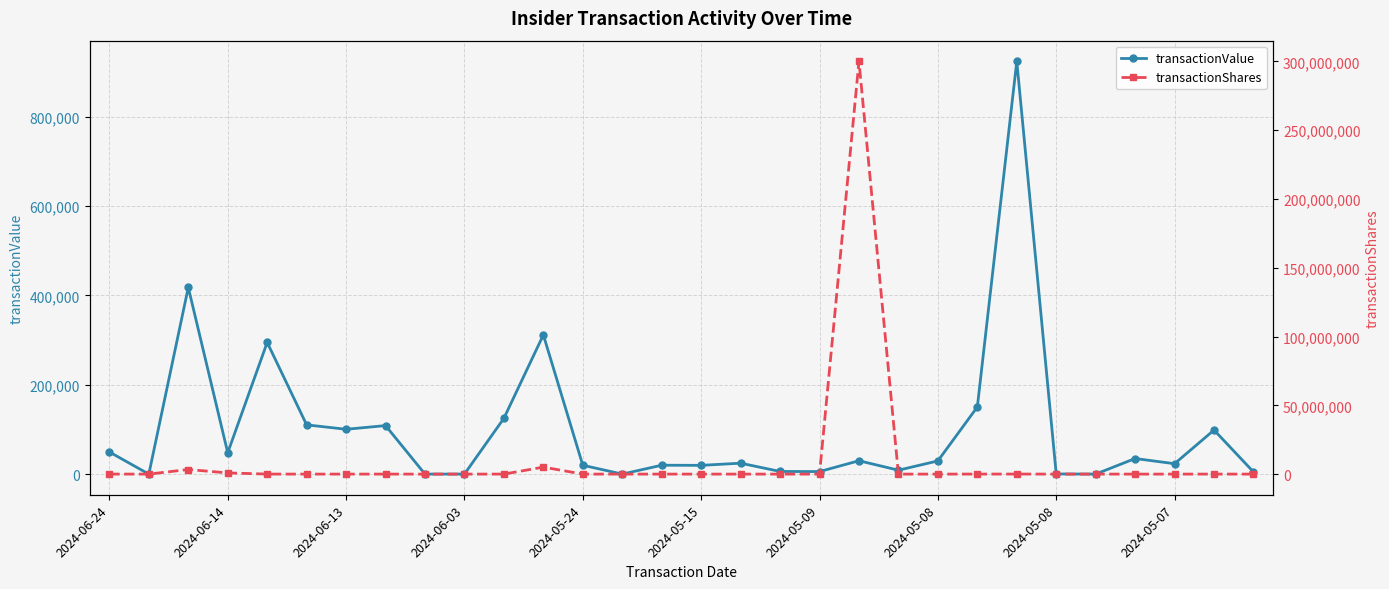

True or false: transactionValue and transactionShares cross at least once.

True